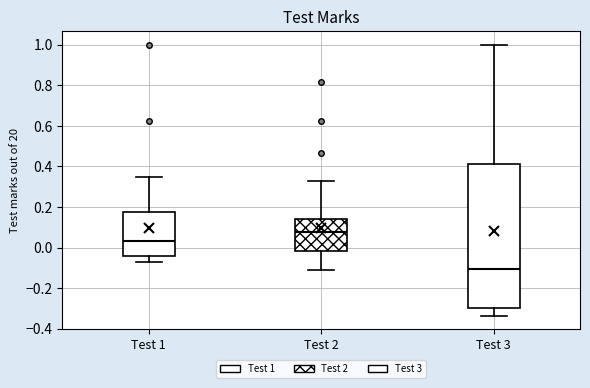

Which box's median line is the highest?

Test 2